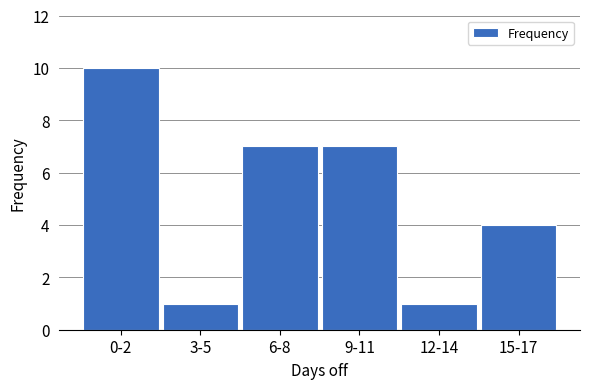

Reading right to left, transcribe all the data shown in this chart.

4	1	7	7	1	10